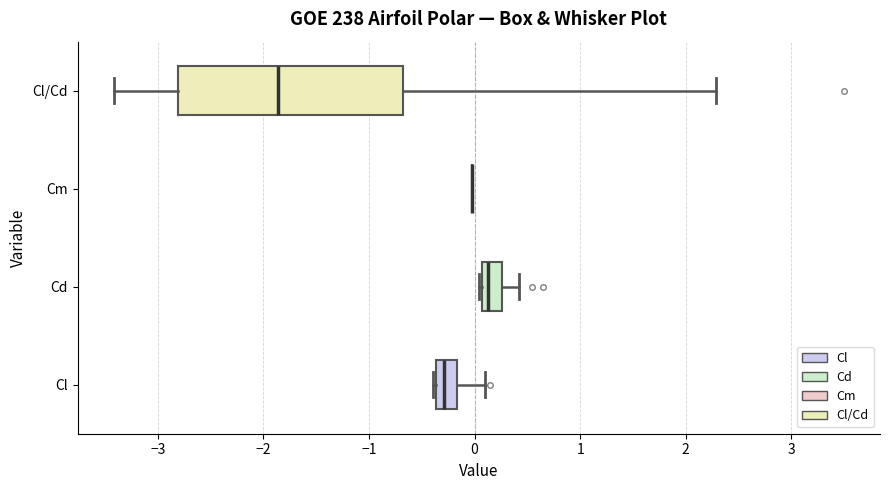

Reading bottom to top, read every box against the x-axis: the position of its median line, the range the box covers, and the ends of its whiskers. The values are not printed on the chart, so give them approximately, as read against the axis.

Cl: median -0.3, box -0.4 to -0.2, whiskers -0.4 to 0.1
Cd: median 0.1 (just right of the box's left edge), box 0.1 to 0.3, whiskers 0.0 to 0.4
Cm: box collapsed to a line at 0.0, whiskers 0.0 to 0.0
Cl/Cd: median -1.9, box -2.8 to -0.7, whiskers -3.4 to 2.3